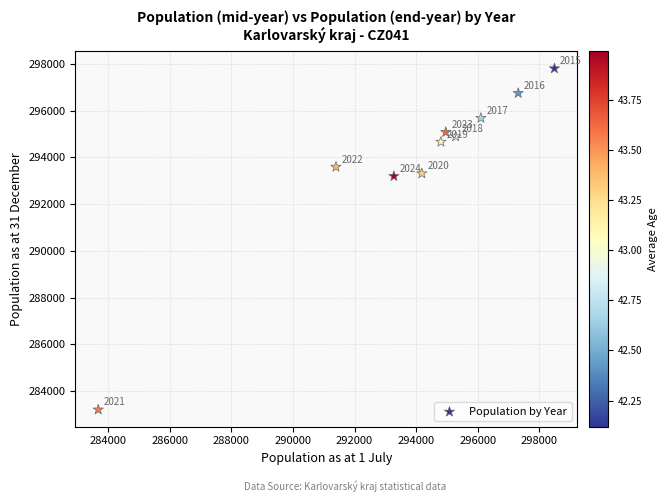

What Y value in the scatter plot is closest to 290507?

293195